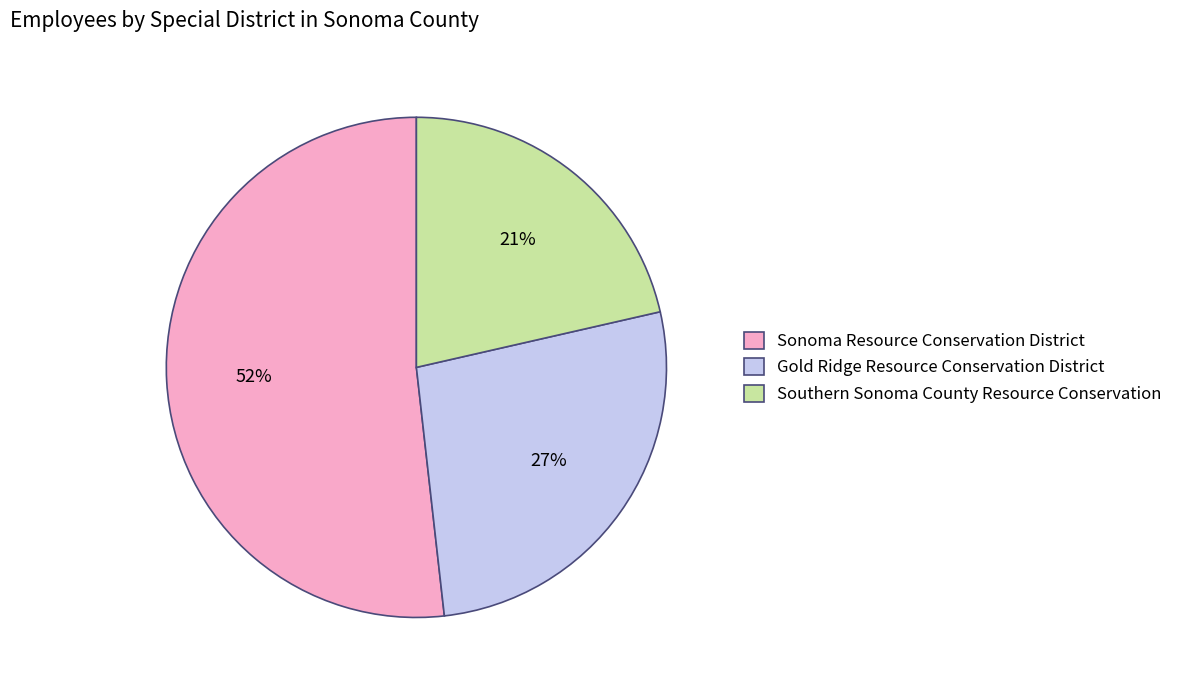

Is the sum of Gold Ridge Resource Conservation District and Southern Sonoma County Resource Conservation greater than half?

No